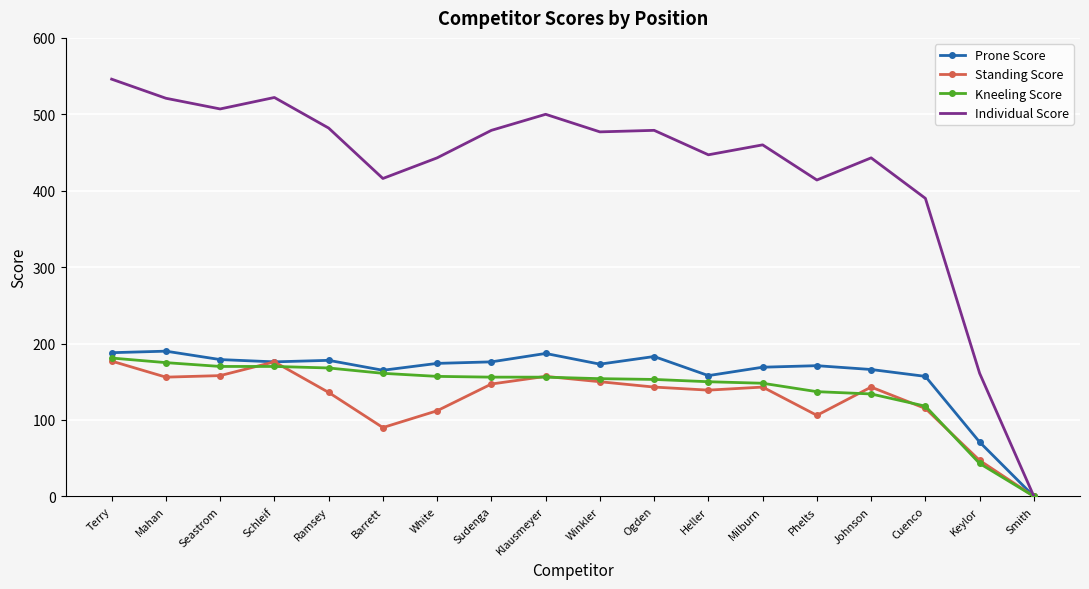

What is the spread (max minus min) of values at Sudenga?

332